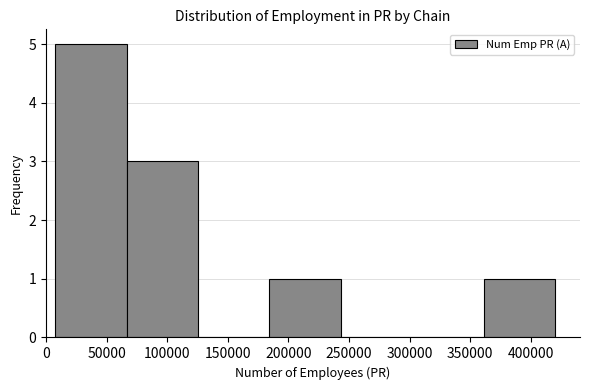

How tall is the bar that spans 10000 to 65000 on the x-axis? Neither the bar edges nor the heights are printed on the chart, so give them approximately, as read against the axes.

5